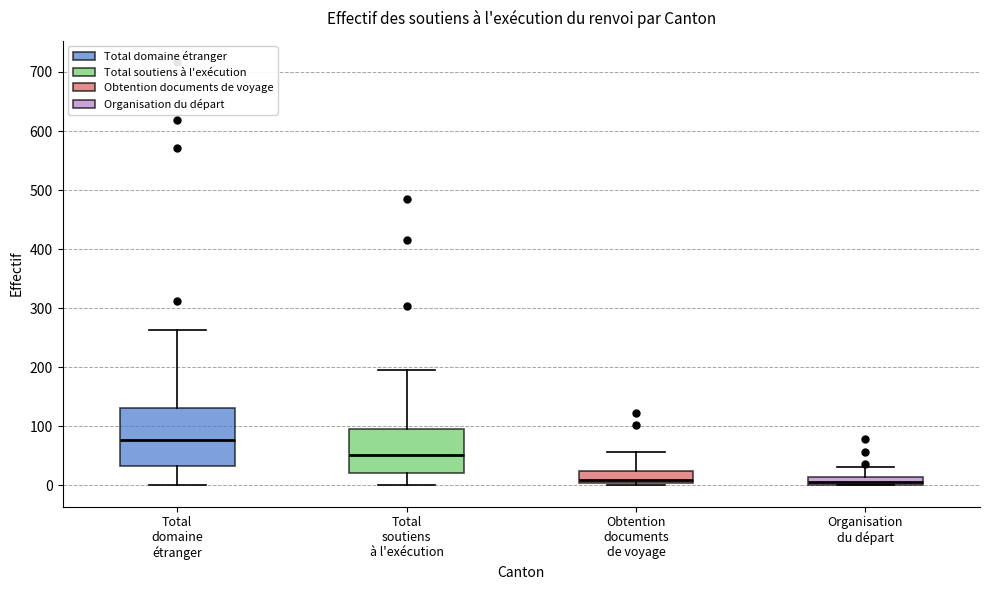

Where is the lower edge of the box for Obtention documents de voyage on the y-axis? The values are not printed on the chart, so give them approximately, as read against the axis.

0